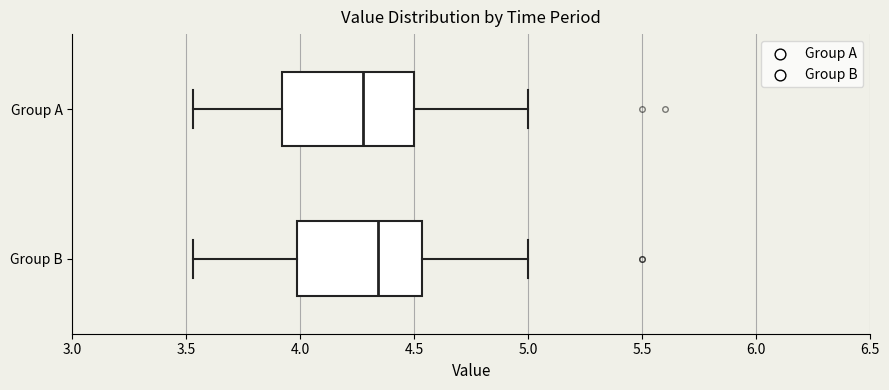

Which box's median line is the furthest to the right?

Group B